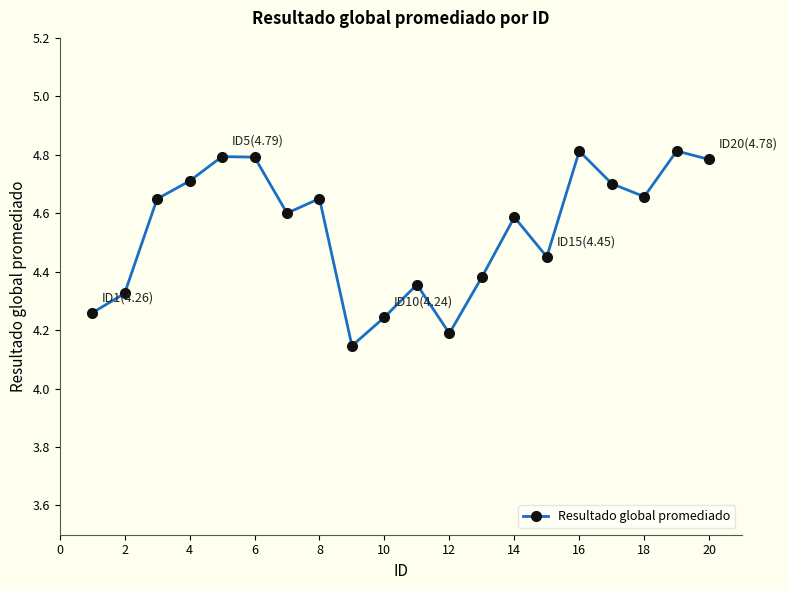

What is the greatest value displayed?

4.8